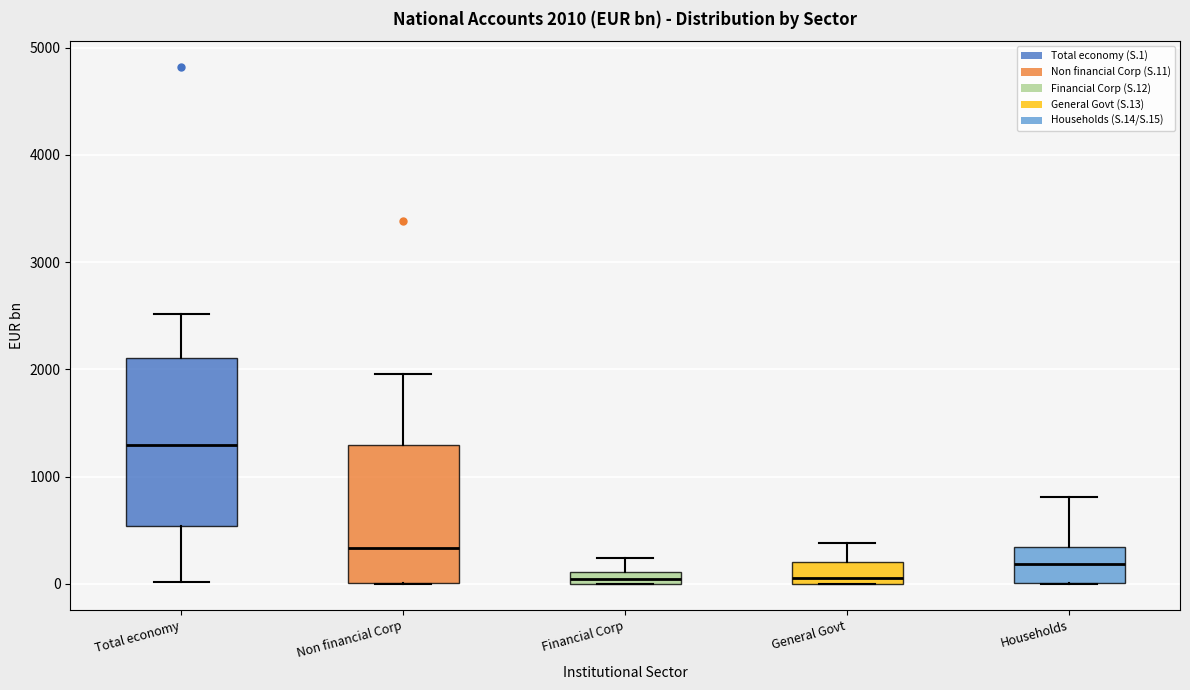

Comparing the boxes themselves (not the whiskers), which one is the tallest?

Total economy